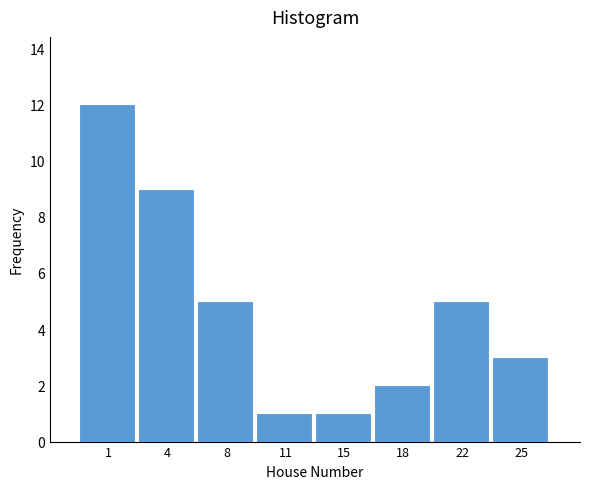

Reading left to right, extract all data points from this chart.

1=12	4=9	8=5	11=1	15=1	18=2	22=5	25=3